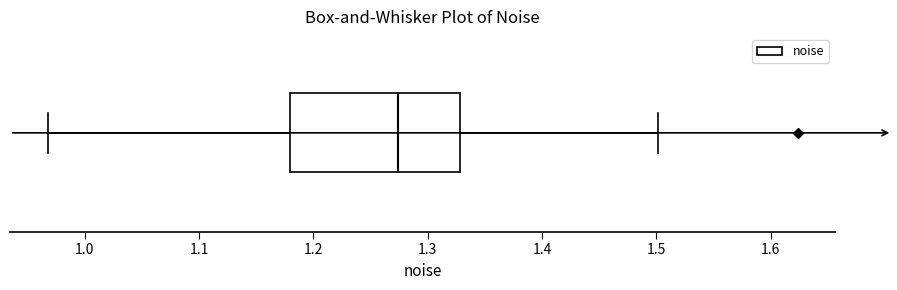

Read this box plot against the x-axis: the position of the median line, the range covered by the box, and the ends of both whiskers. The values are not printed on the chart, so give them approximately, as read against the axis.

median 1.27, box 1.18 to 1.33, whiskers 0.97 to 1.50